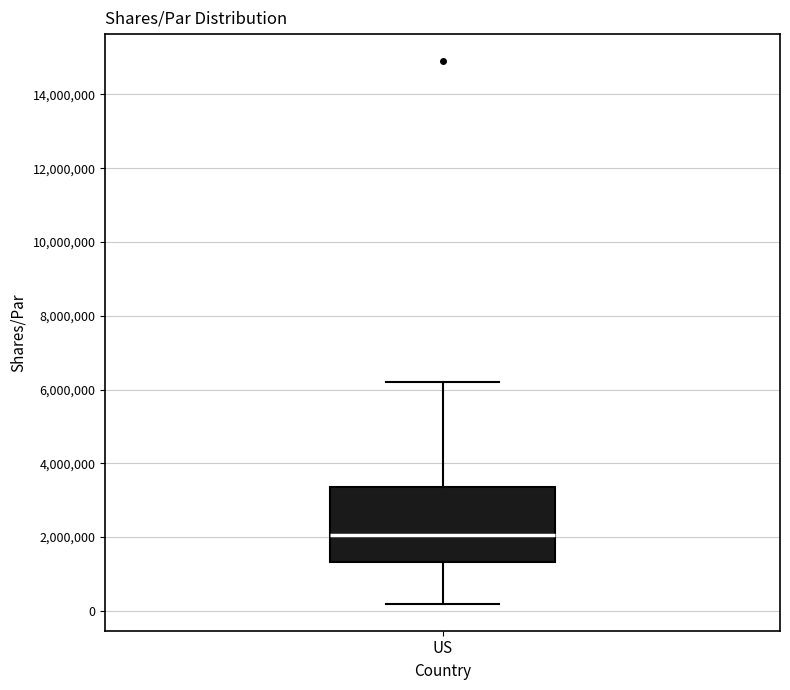

Where is the lower edge of the box for US on the y-axis? The values are not printed on the chart, so give them approximately, as read against the axis.

1400000